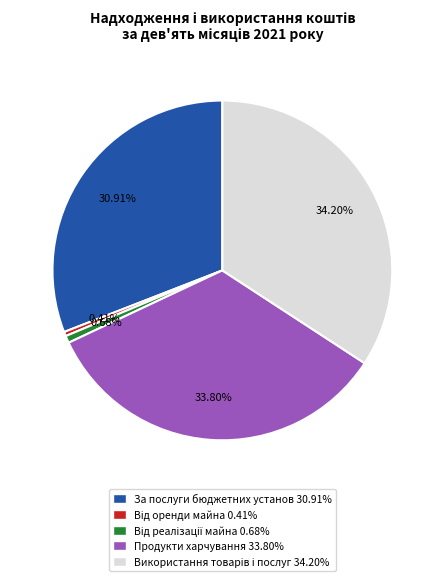

Which has a higher value, За послуги бюджетних установ 30.91% or Продукти харчування 33.80%?

Продукти харчування 33.80%